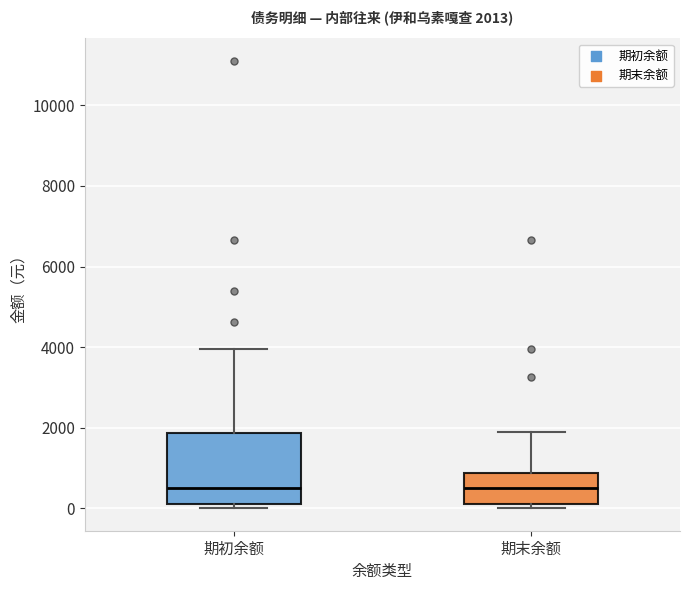

Which box is the tallest, from its lower edge to its upper edge?

期初余额